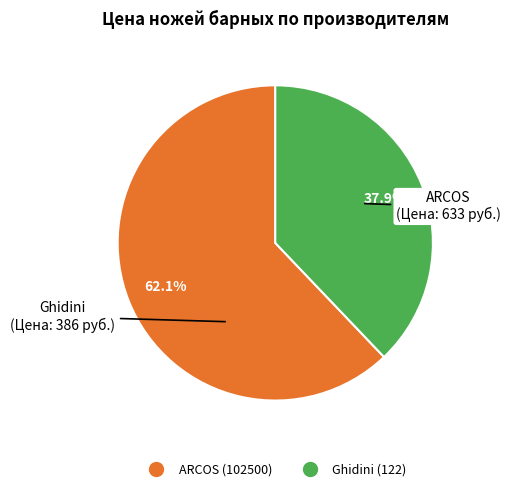

How many segments does this pie chart have?

2